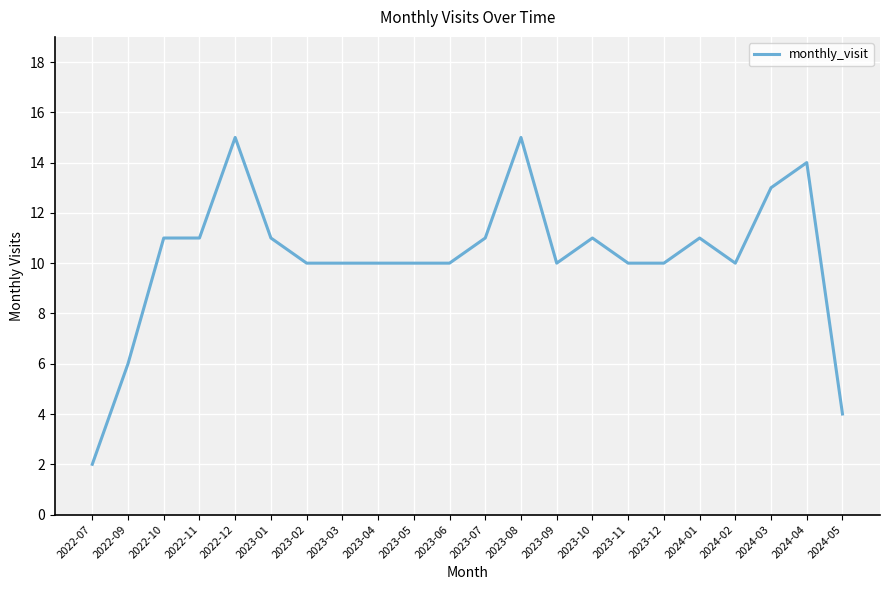

Is it true that the value at 2024-01 is 7?

False